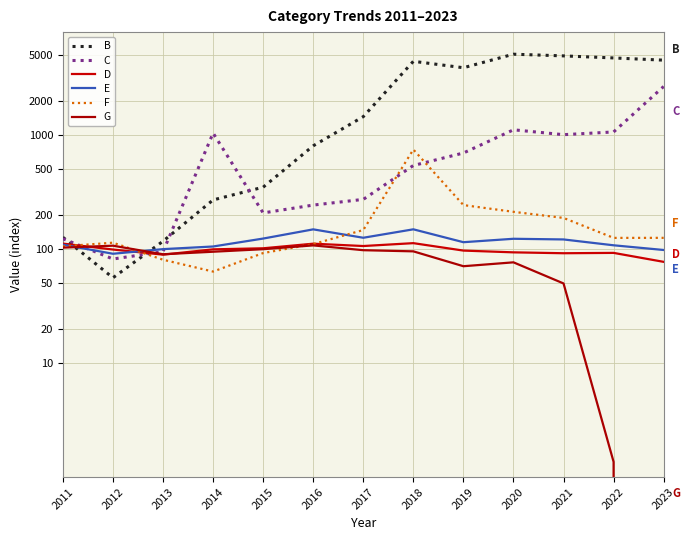

At which category does B reach its first local valley?

2012